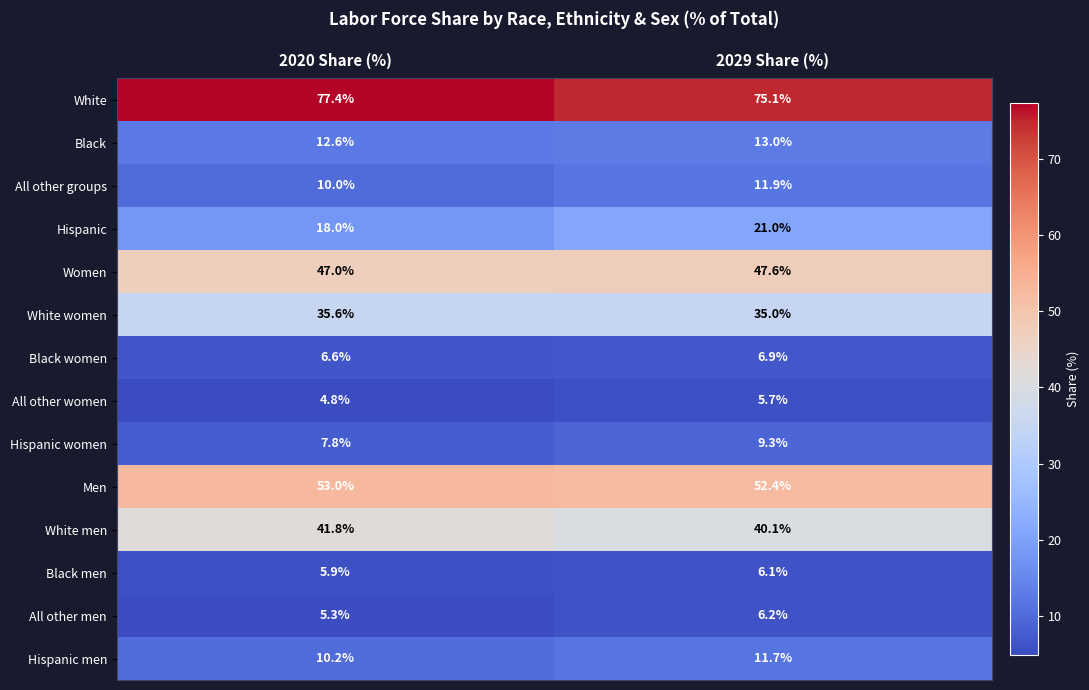

Is the value of All other men at 2020 Share (%) greater than the value of White at 2020 Share (%)?

No